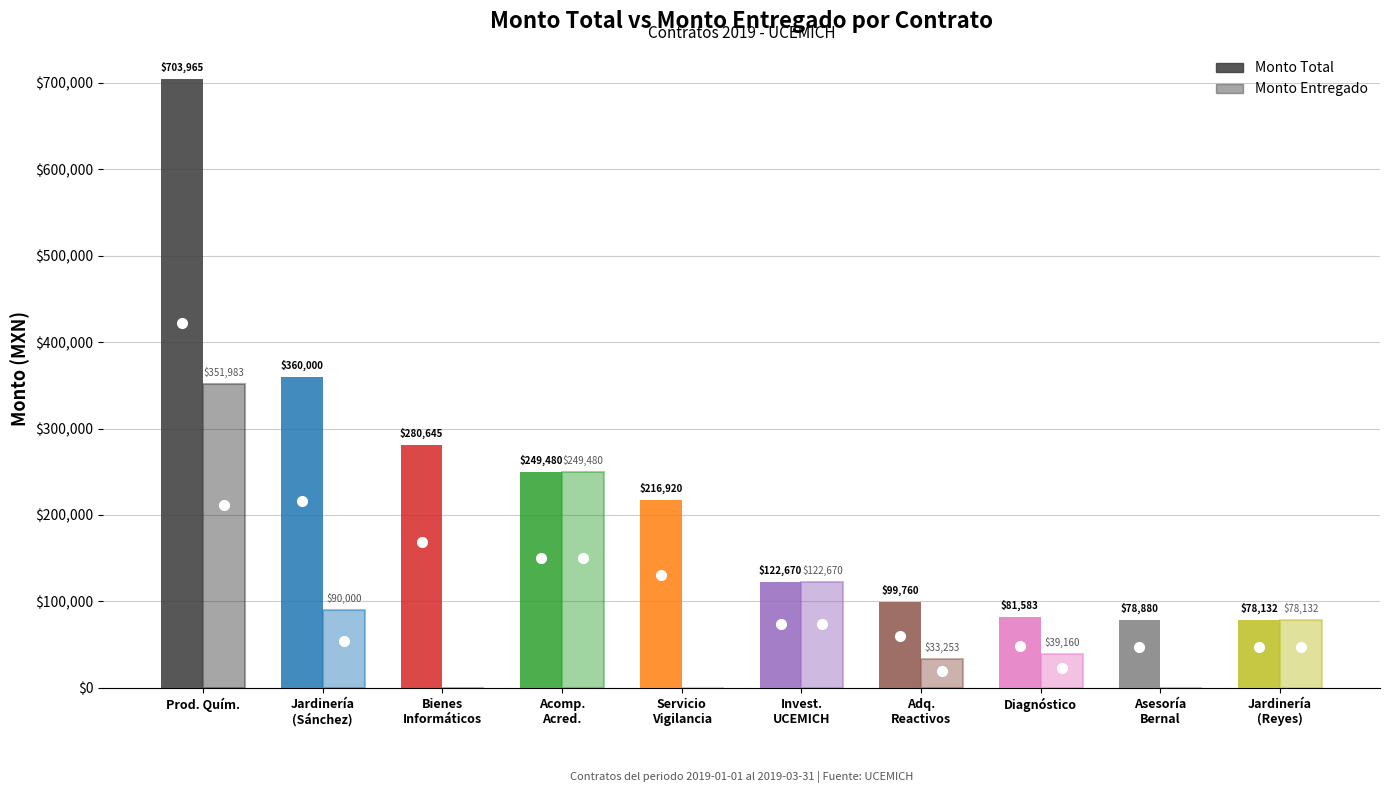

What is the label of the 5th bar from the left?

Servicio
Vigilancia